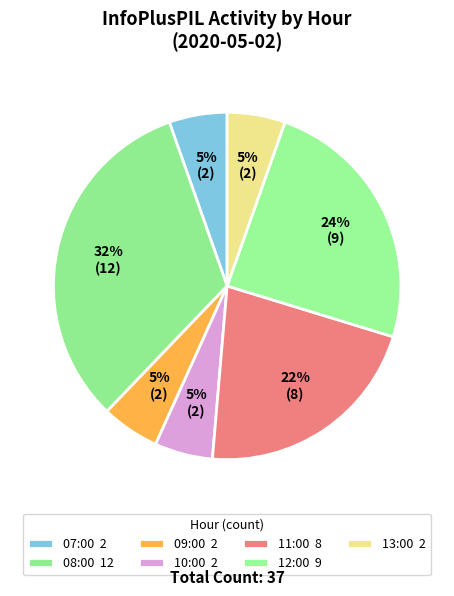

Does 10:00 account for over 50% of the chart?

No